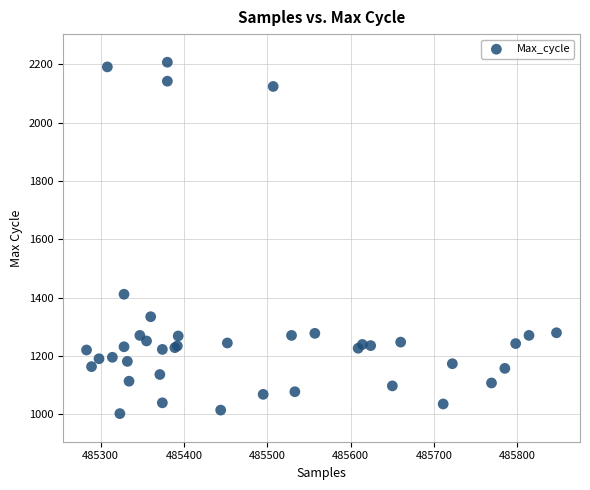

What Y value in the scatter plot is closest to 1605?

1412